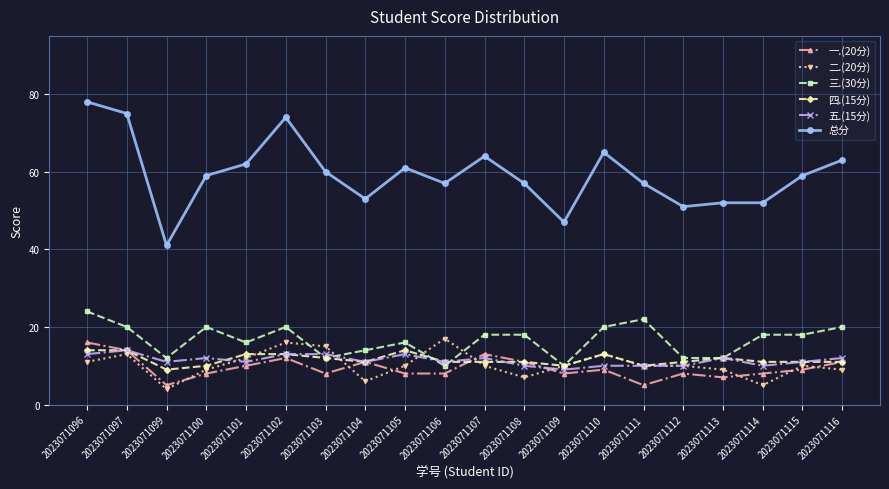

True or false: 总分 and 五.(15分) cross at least once.

False